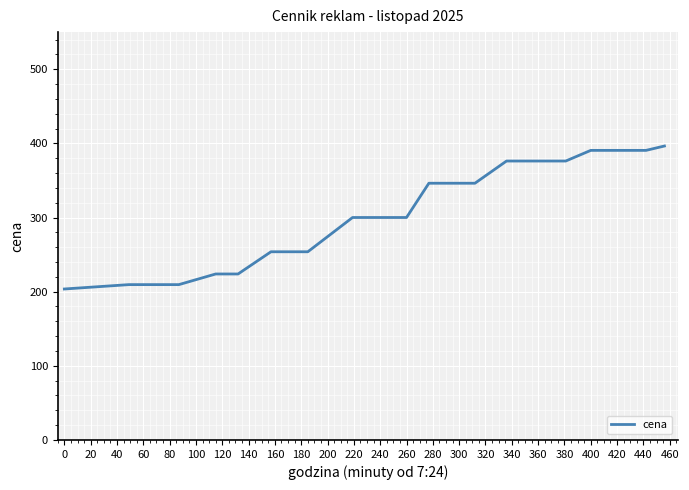

How many lines are shown in the chart?

1